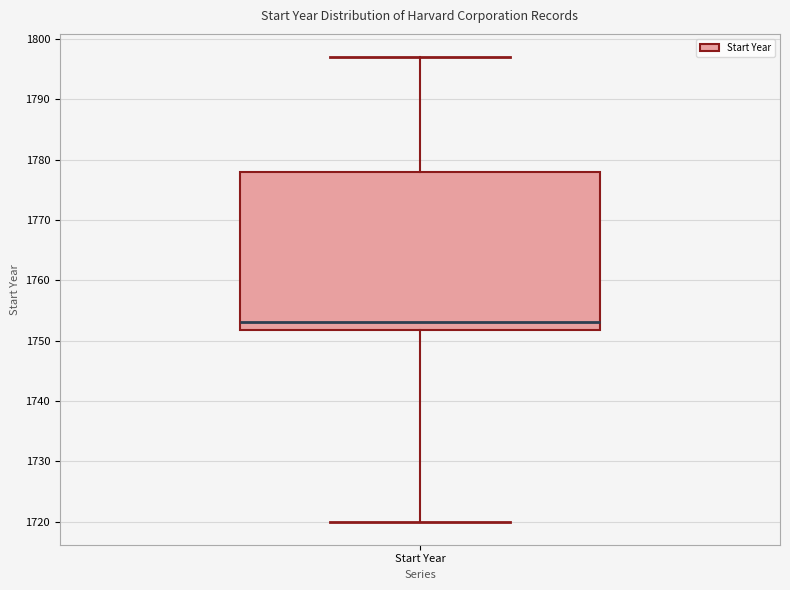

Read this box plot against the y-axis: the position of the median line, the range covered by the box, and the ends of both whiskers. The values are not printed on the chart, so give them approximately, as read against the axis.

median 1753, box 1752 to 1778, whiskers 1720 to 1797